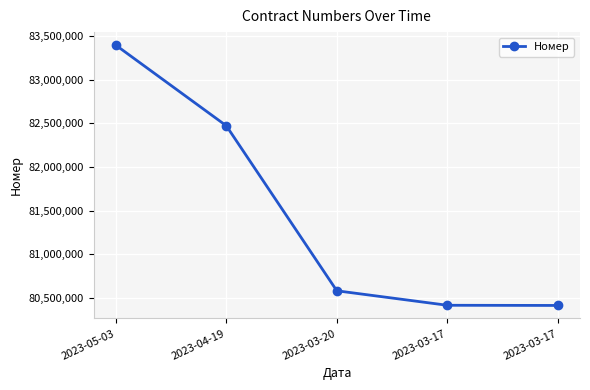

What is the sum of the values at 2023-03-17 and 2023-03-17?

160831443